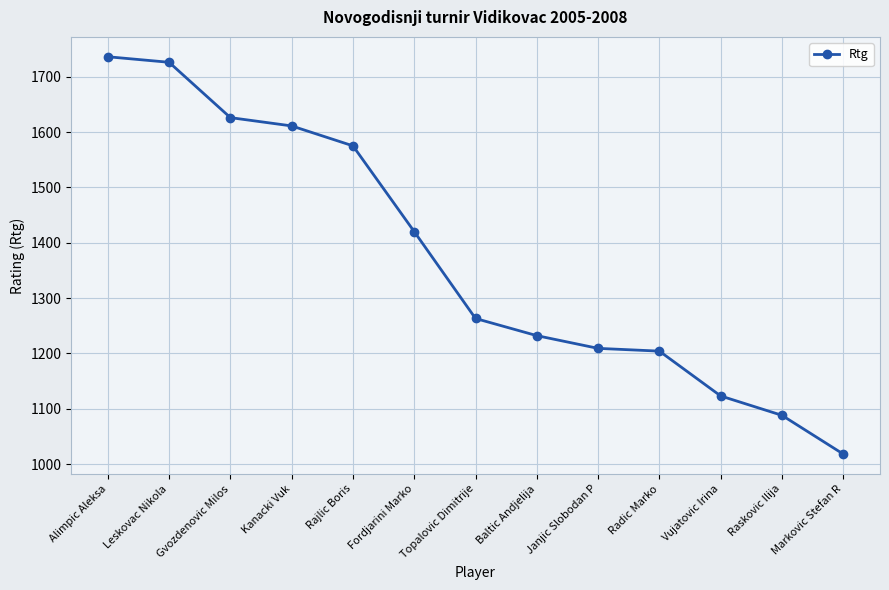

Reading left to right, what are all the values shown in this chart?

Alimpic Aleksa=1736	Leskovac Nikola=1726	Gvozdenovic Milos=1626	Kanacki Vuk=1611	Rajlic Boris=1575	Fordjarini Marko=1420	Topalovic Dimitrije=1263	Baltic Andjelija=1232	Janjic Slobodan P=1209	Radic Marko=1204	Vujatovic Irina=1123	Raskovic Ilija=1088	Markovic Stefan R=1018